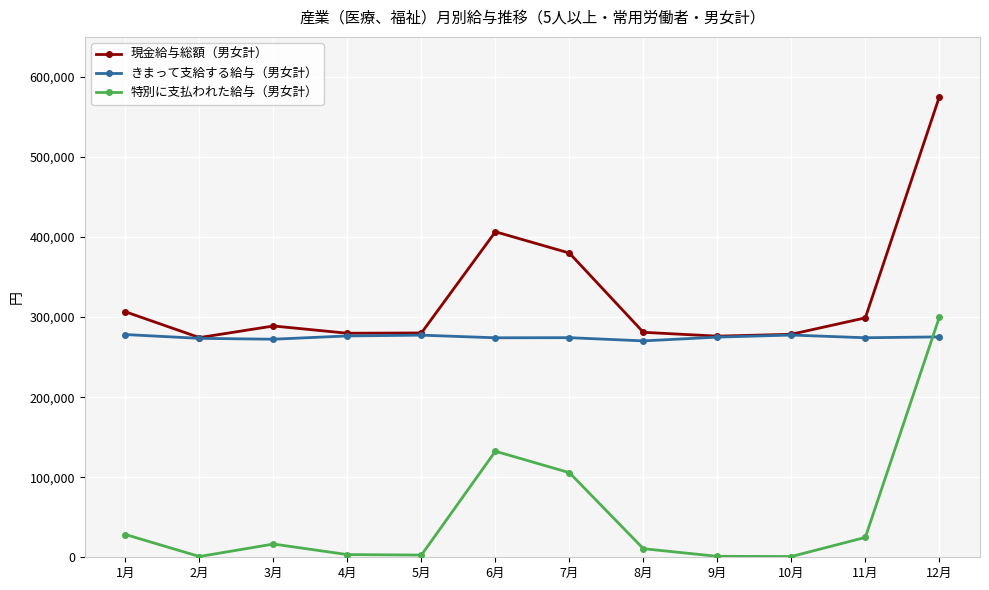

How many times do きまって支給する給与（男女計） and 特別に支払われた給与（男女計） cross each other?

1